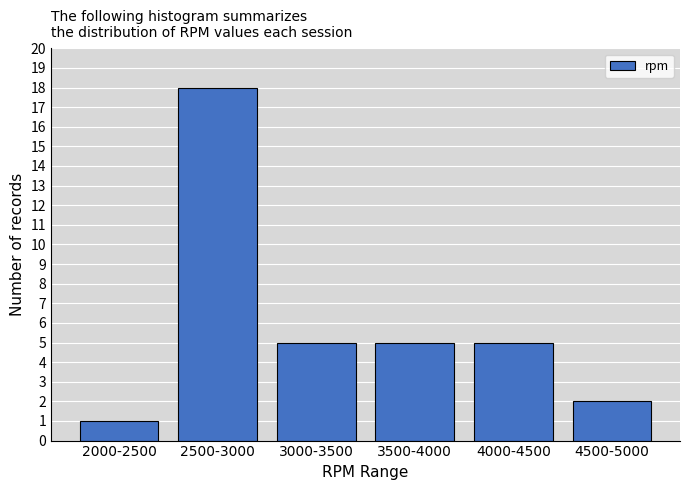

Reading left to right, list all the values displayed in this chart.

2000-2500=1	2500-3000=18	3000-3500=5	3500-4000=5	4000-4500=5	4500-5000=2